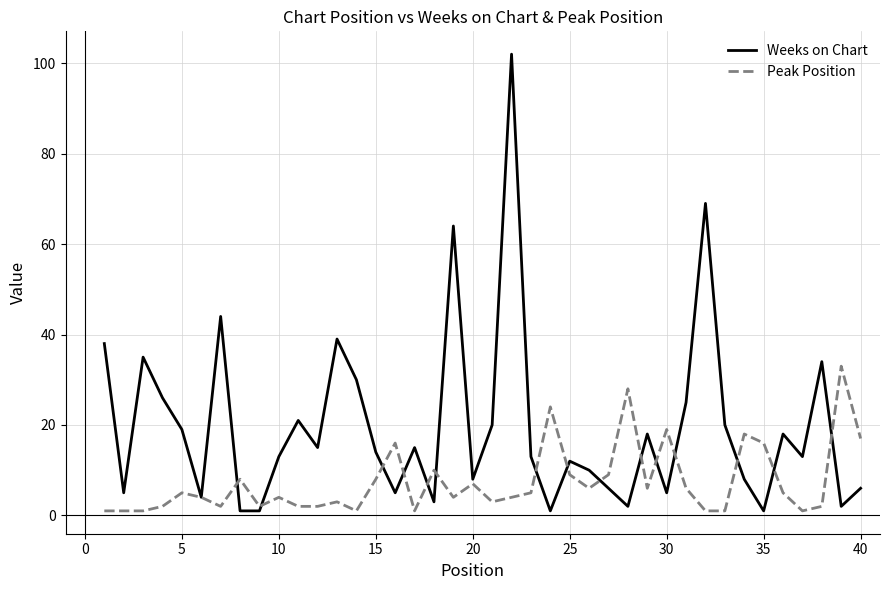

Which series has the widest spread of values?

Weeks on Chart